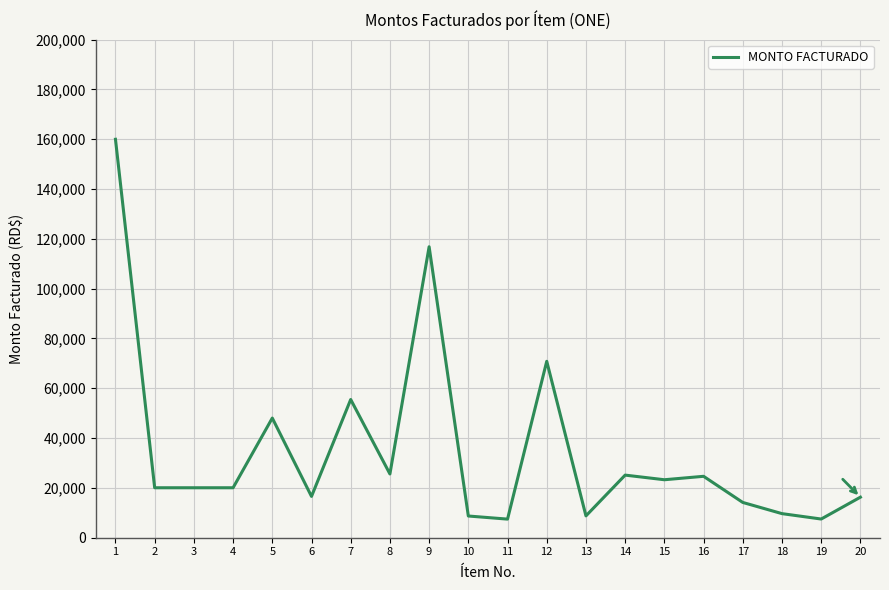

What is the ratio of the value at 11 to the value at 19?

1.0